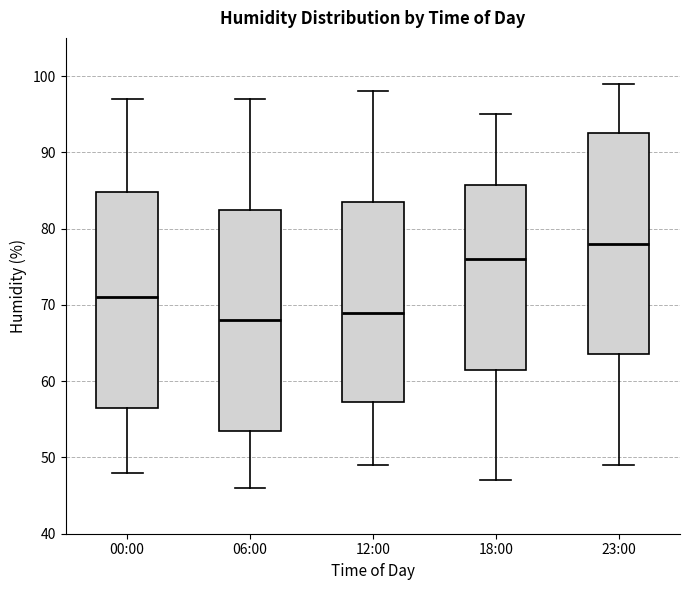

Where does the lower whisker of the box for 18:00 end on the y-axis? The values are not printed on the chart, so give them approximately, as read against the axis.

47